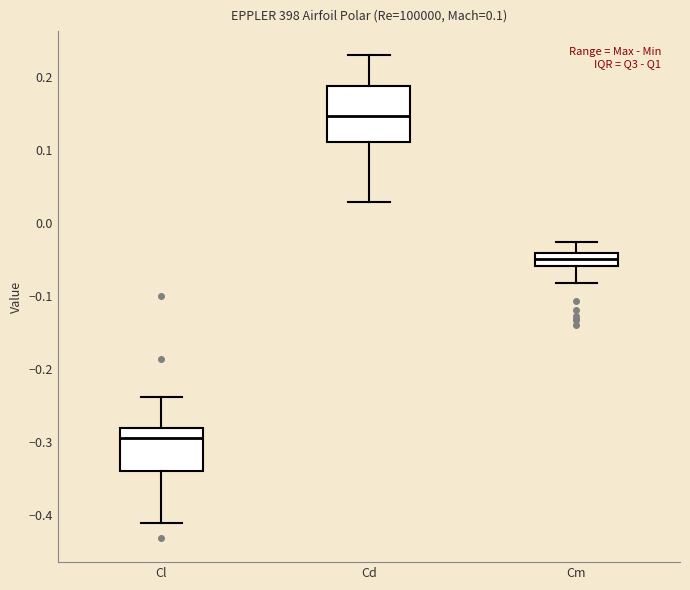

Which box's median line is the highest?

Cd